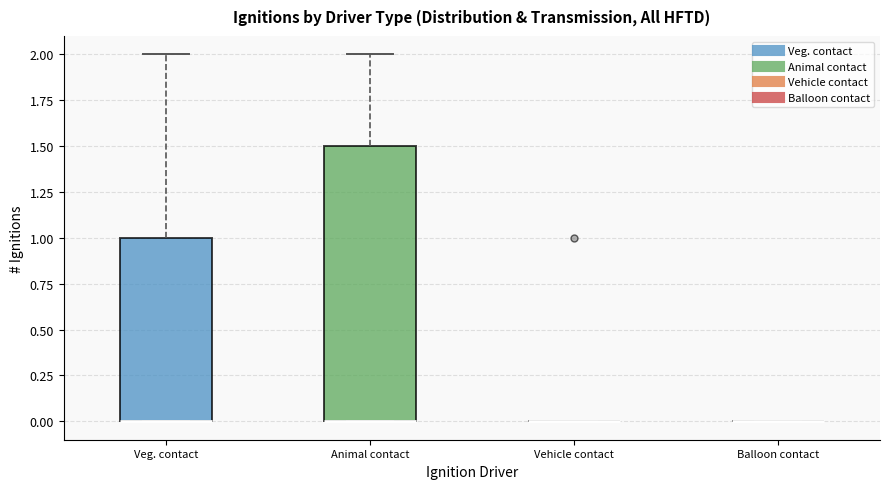

Reading left to right, transcribe this box plot: for each box, give where its median line is, the range the box spans, and where its two whiskers end, as read against the y-axis. The values are not printed on the chart, so give them approximately, as read against the axis.

Veg. contact: median 0.0 (drawn on the box's lower edge), box 0.0 to 1.0, whiskers 0.0 to 2.0
Animal contact: median 0.0 (drawn on the box's lower edge), box 0.0 to 1.5, whiskers 0.0 to 2.0
Vehicle contact: box collapsed to a line at 0.0, whiskers 0.0 to 0.0
Balloon contact: box collapsed to a line at 0.0, whiskers 0.0 to 0.0